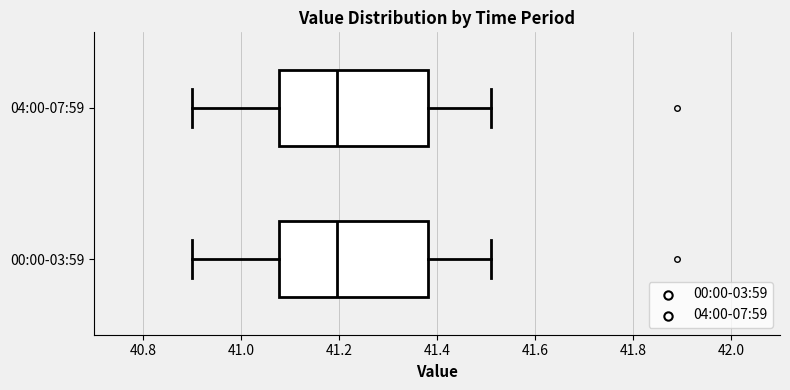

Reading bottom to top, read every box against the x-axis: the position of its median line, the range the box covers, and the ends of its whiskers. The values are not printed on the chart, so give them approximately, as read against the axis.

00:00-03:59: median 41.20, box 41.08 to 41.38, whiskers 40.90 to 41.52
04:00-07:59: median 41.20, box 41.08 to 41.38, whiskers 40.90 to 41.52